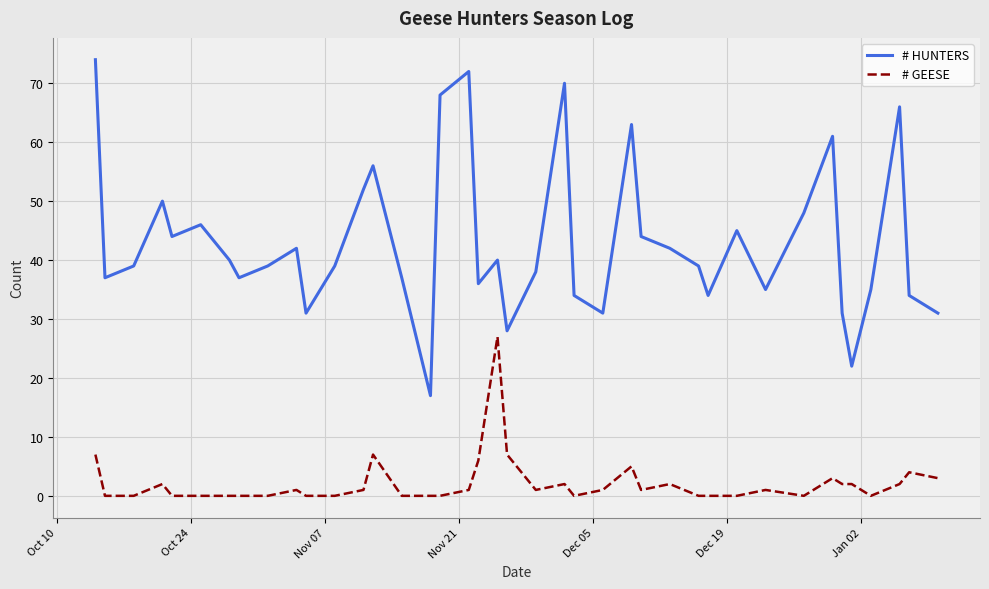

Which series has the largest range (max minus min)?

# HUNTERS